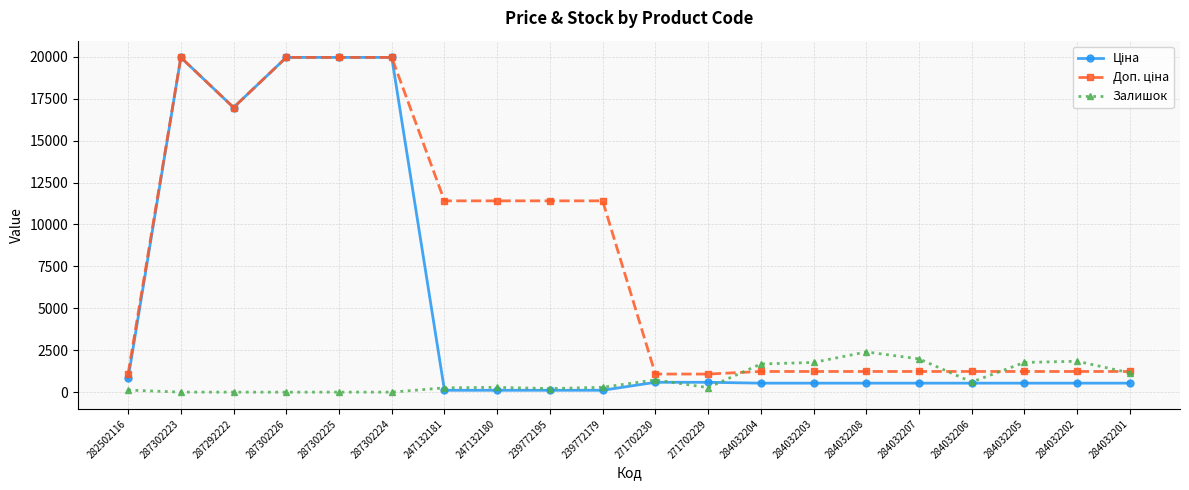

True or false: Залишок has a value of 3032.2 at 284032207.

False